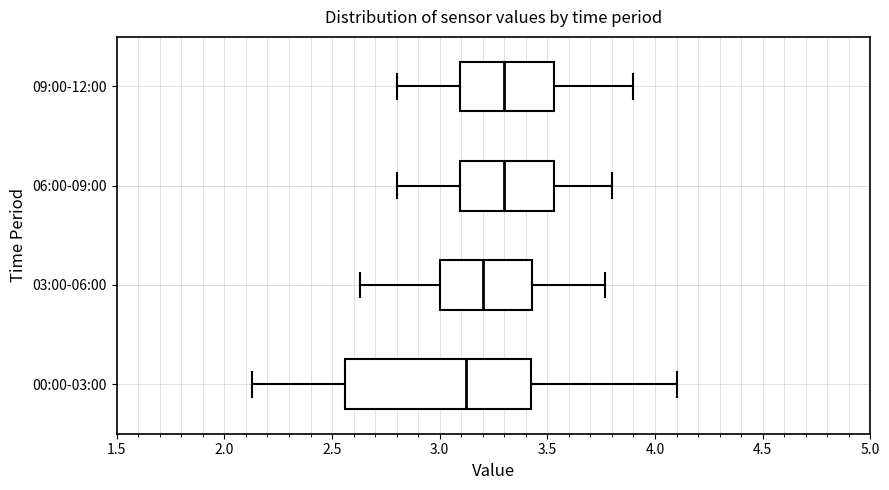

Where is the right edge of the box for 00:00-03:00 on the x-axis? The values are not printed on the chart, so give them approximately, as read against the axis.

3.40